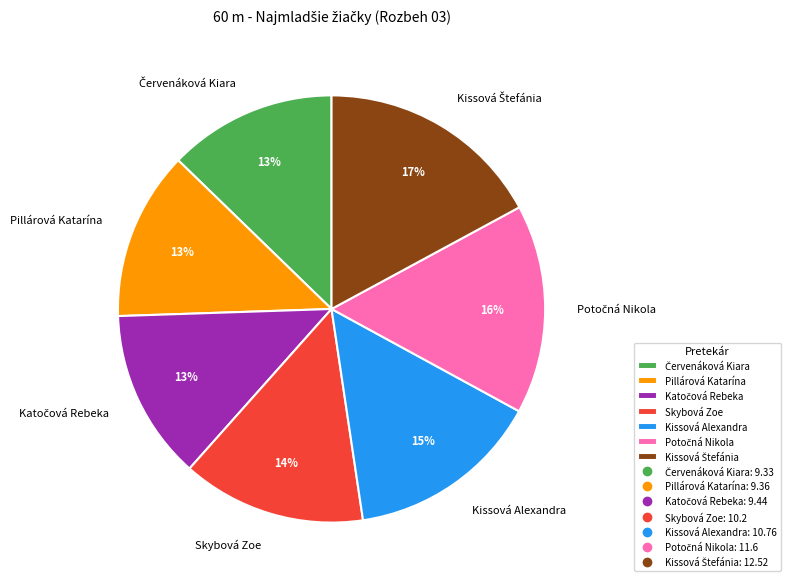

What percentage is the Skybová Zoe slice, to the nearest percent?

14%